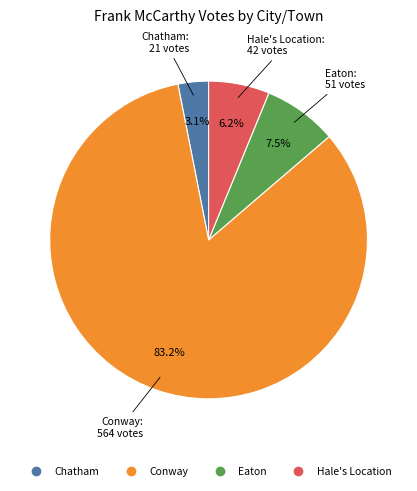

Approximately how many times larger is the value at Conway compared to Eaton?

11.1